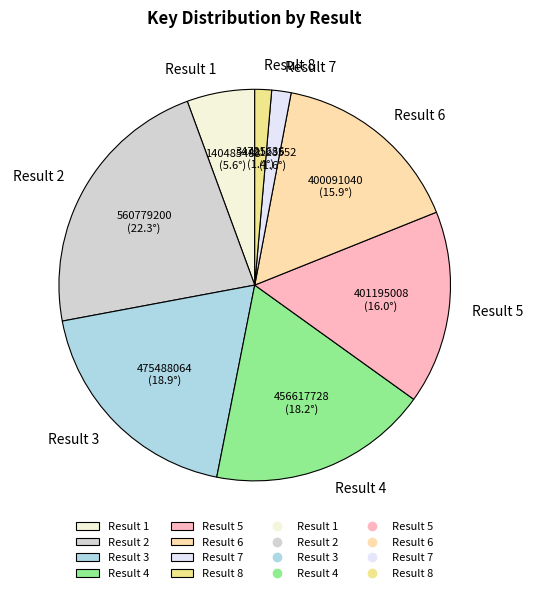

Which slice is the largest?

Result 2